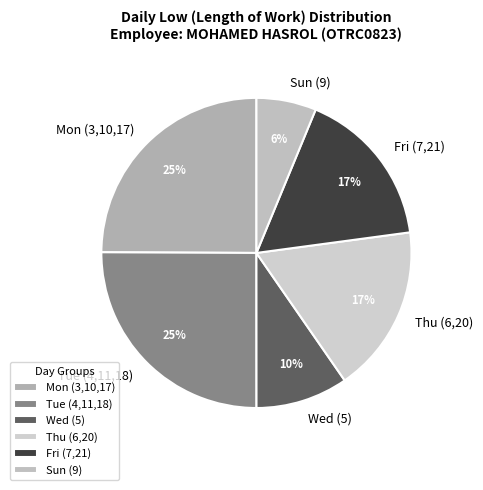

True or false: Wed (5) accounts for 10% of the total.

True